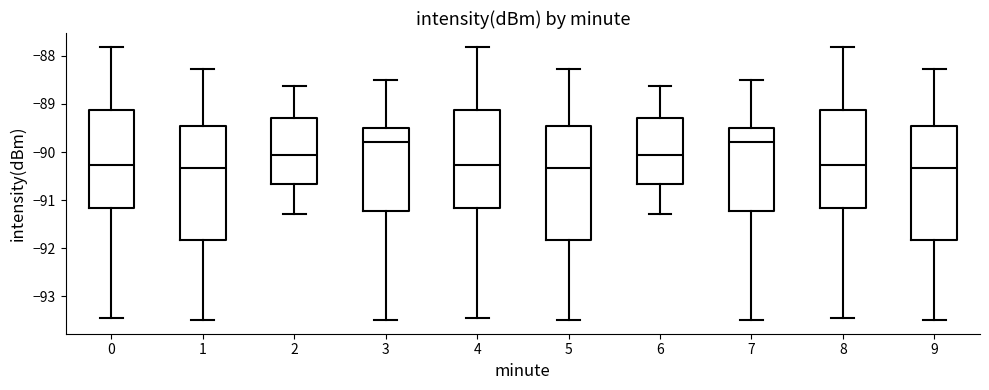

Reading left to right, read every box against the y-axis: the position of its median line, the range the box covers, and the ends of its whiskers. The values are not printed on the chart, so give them approximately, as read against the axis.

0: median -90.3, box -91.2 to -89.1, whiskers -93.4 to -87.8
1: median -90.3, box -91.8 to -89.5, whiskers -93.5 to -88.3
2: median -90.1, box -90.7 to -89.3, whiskers -91.3 to -88.6
3: median -89.8, box -91.2 to -89.5, whiskers -93.5 to -88.5
4: median -90.3, box -91.2 to -89.1, whiskers -93.4 to -87.8
5: median -90.3, box -91.8 to -89.5, whiskers -93.5 to -88.3
6: median -90.1, box -90.7 to -89.3, whiskers -91.3 to -88.6
7: median -89.8, box -91.2 to -89.5, whiskers -93.5 to -88.5
8: median -90.3, box -91.2 to -89.1, whiskers -93.4 to -87.8
9: median -90.3, box -91.8 to -89.5, whiskers -93.5 to -88.3